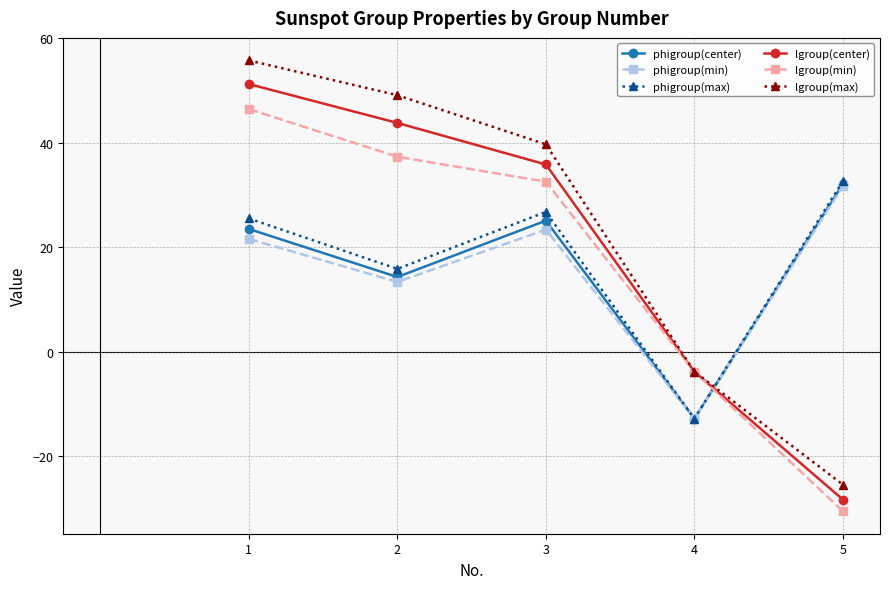

How many positive values does the phigroup(min) series have?

4